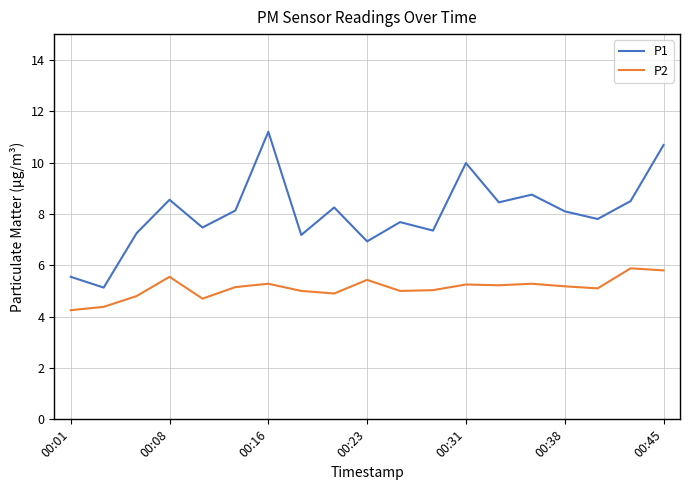

Which series has the widest spread of values?

P1